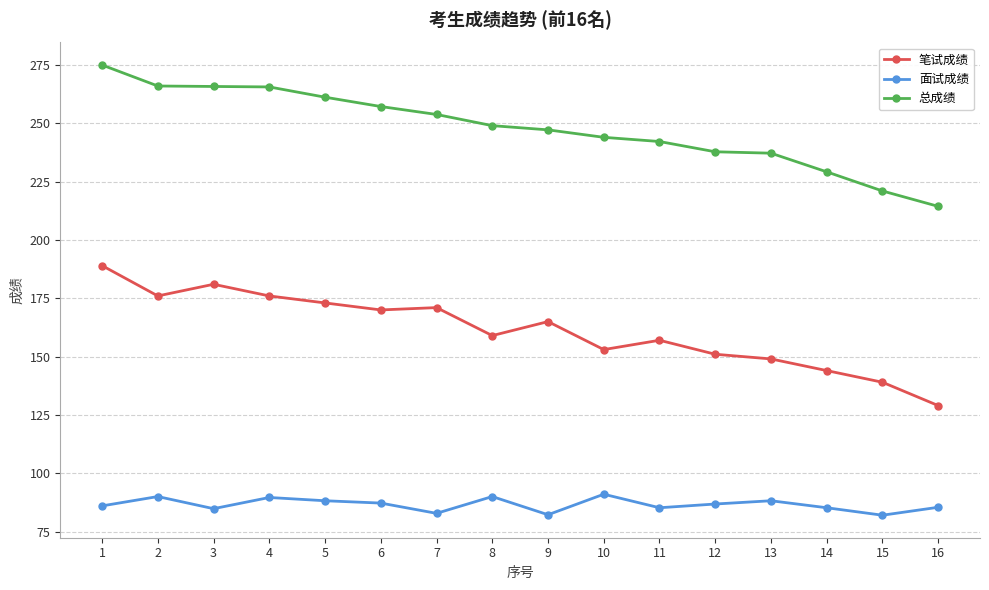

The 面试成绩 series shows 144.9 at 13. True or false?

False